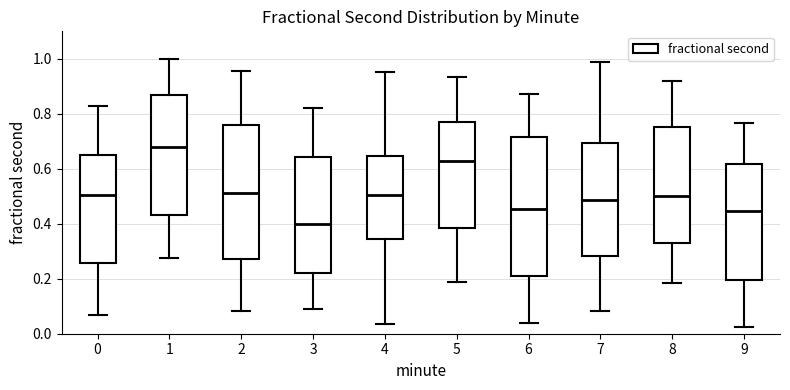

Where does the median line of the box at x = 4 sit on the y-axis? The values are not printed on the chart, so give them approximately, as read against the axis.

0.50